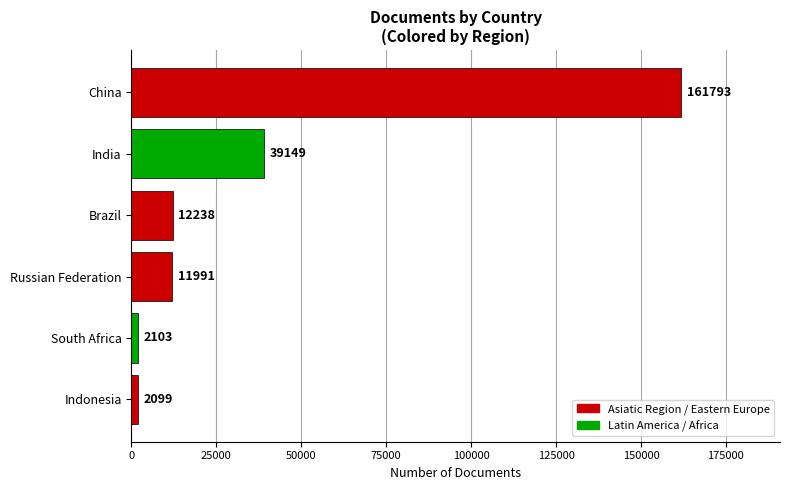

Are the bars horizontal?

Yes